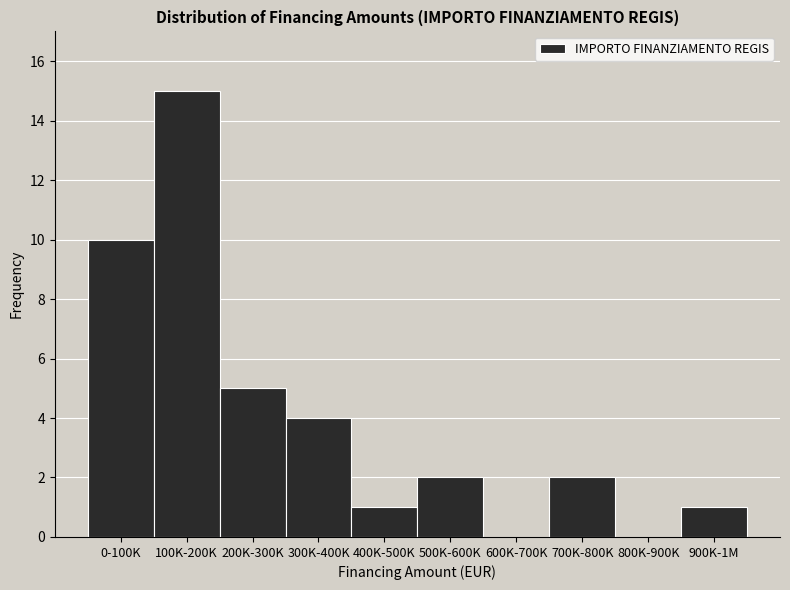

Reading left to right, extract all data points from this chart.

0-100K=10	100K-200K=15	200K-300K=5	300K-400K=4	400K-500K=1	500K-600K=2	600K-700K=0	700K-800K=2	800K-900K=0	900K-1M=1